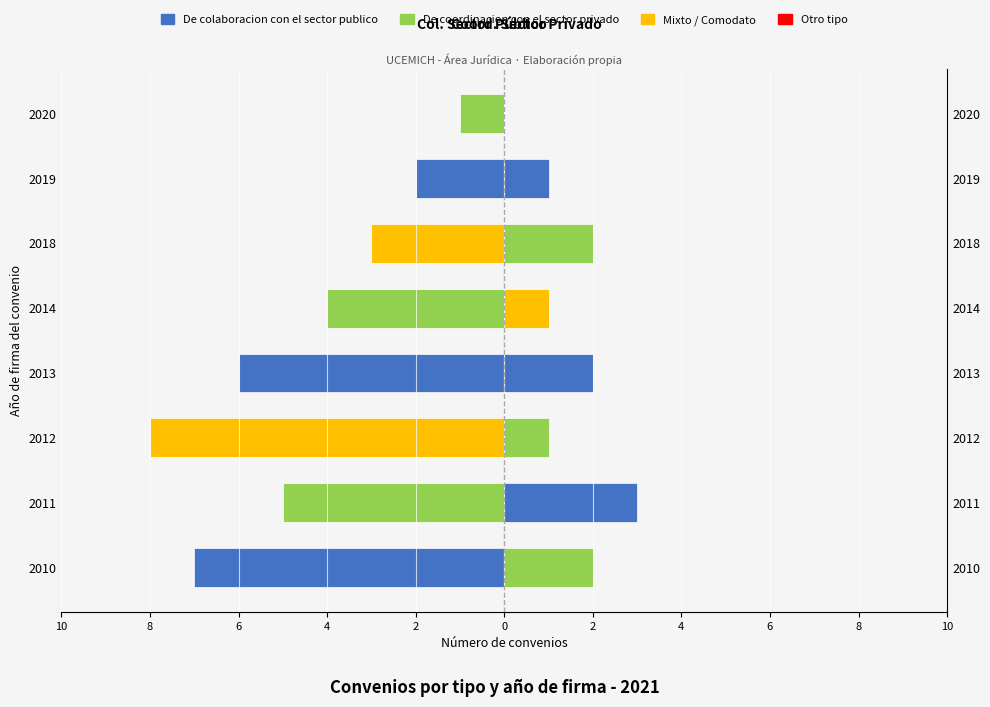

The value of De colaboracion con el sector publico at 2010 is -7. True or false?

True